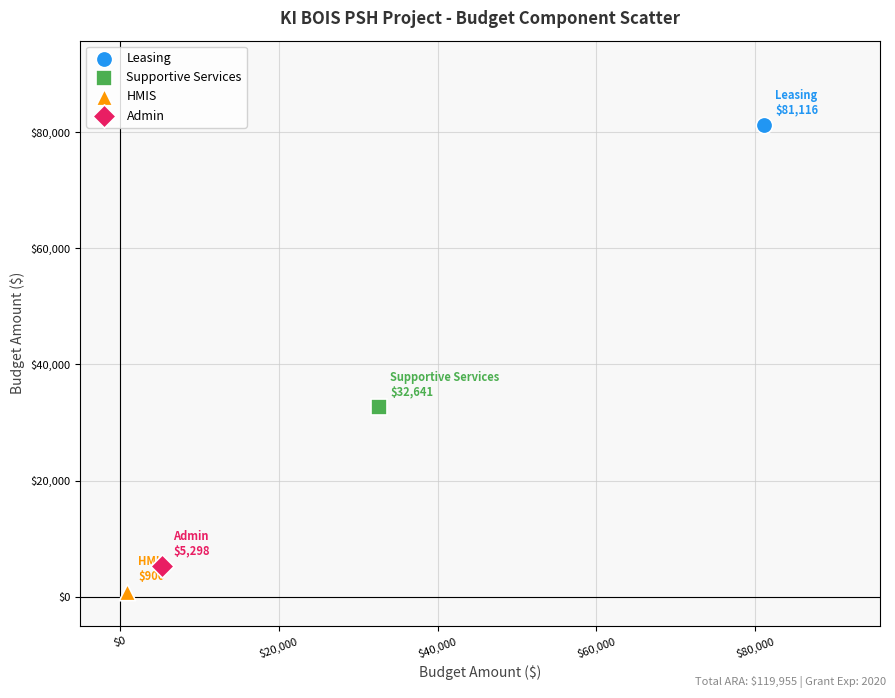

What are all the series names shown in the legend?

Leasing, Supportive Services, HMIS, Admin